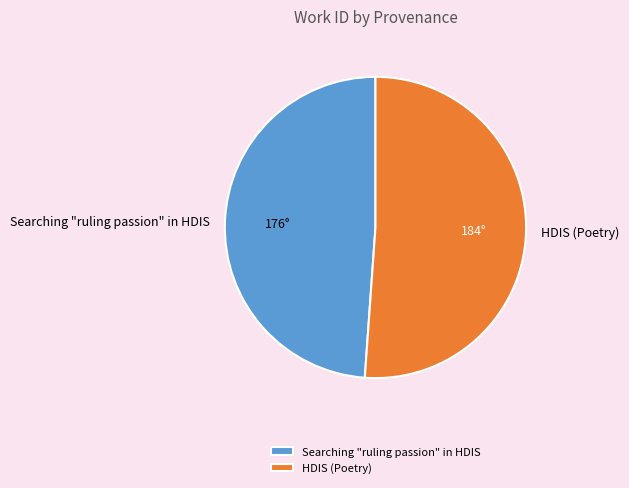

How many segments does this pie chart have?

2